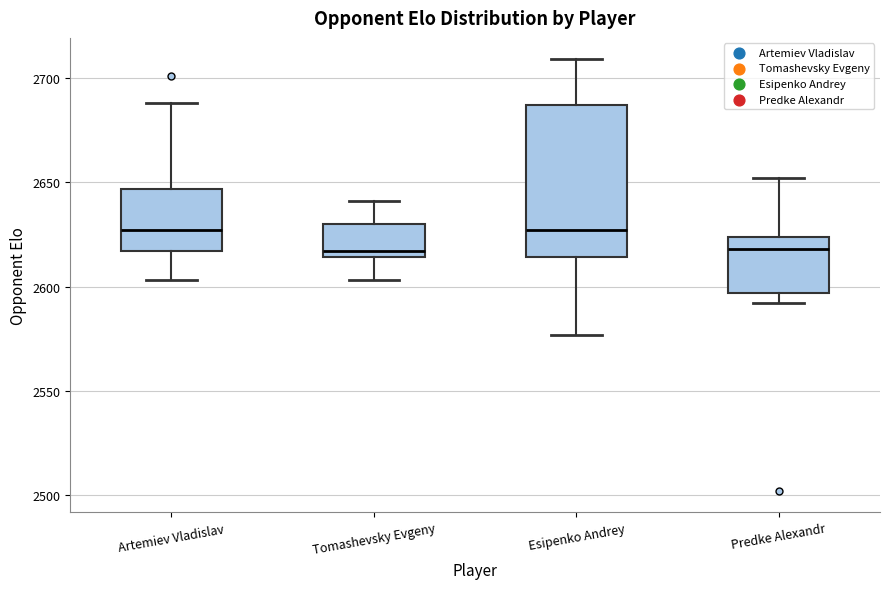

Comparing the boxes themselves (not the whiskers), which one is the tallest?

Esipenko Andrey